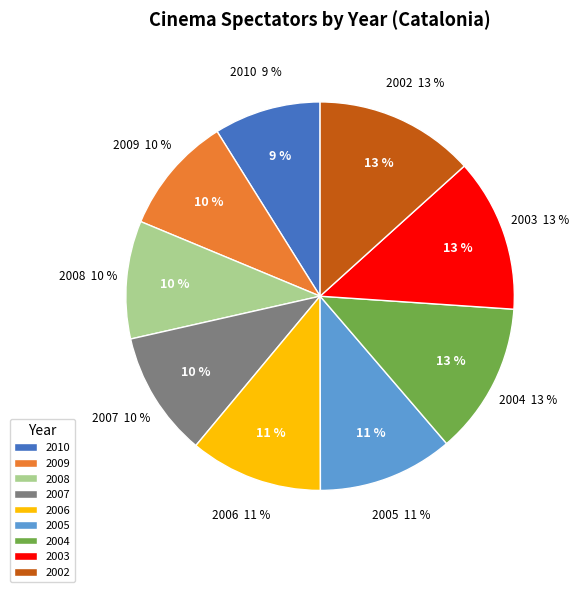

To the nearest percent, what is the combined percentage of 2002 and 2003?

26%